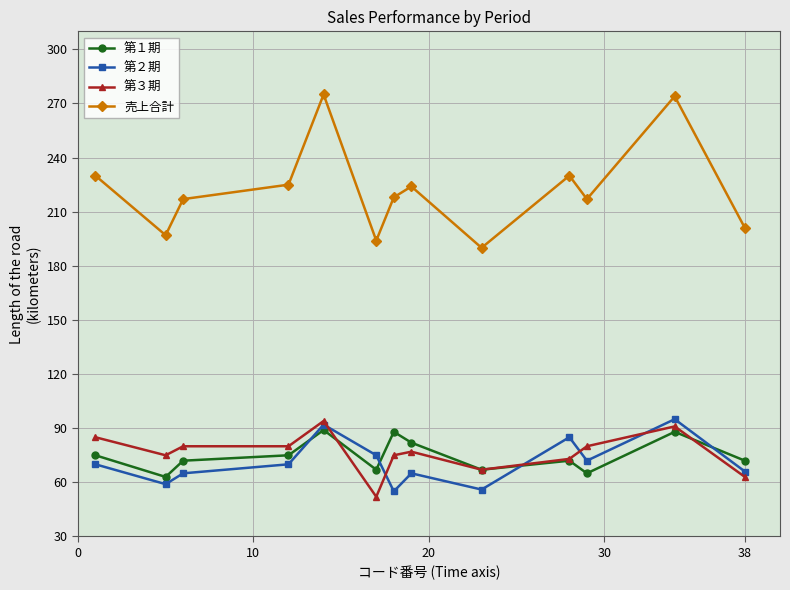

What is the minimum value shown in the chart?

52